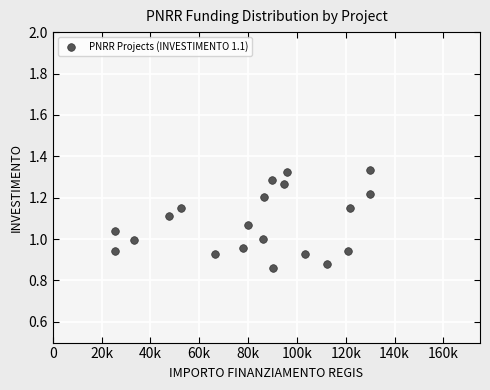

What is the range of X values (max minus min)?

104488.0